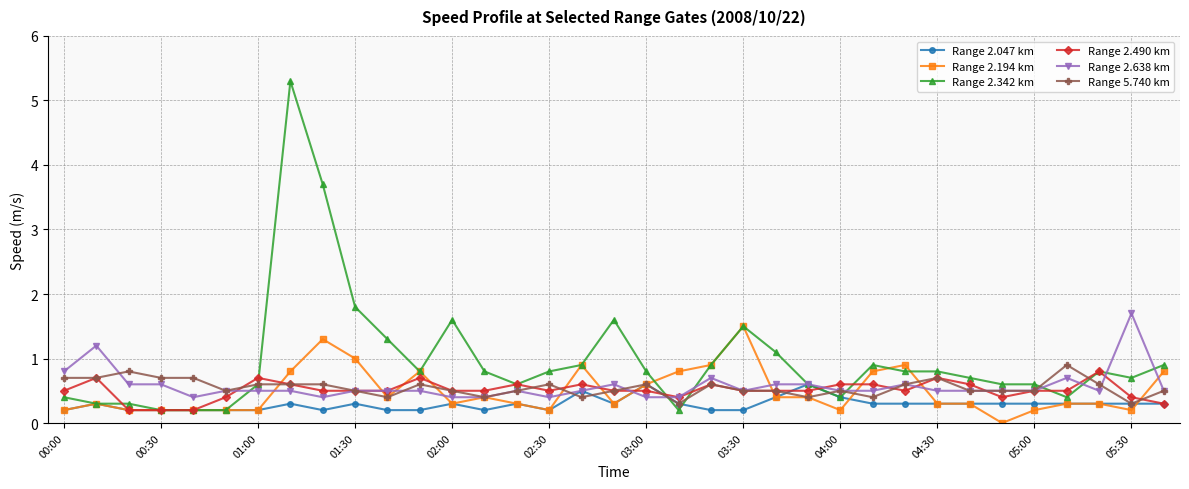

Which series has the largest range (max minus min)?

Range 2.342 km